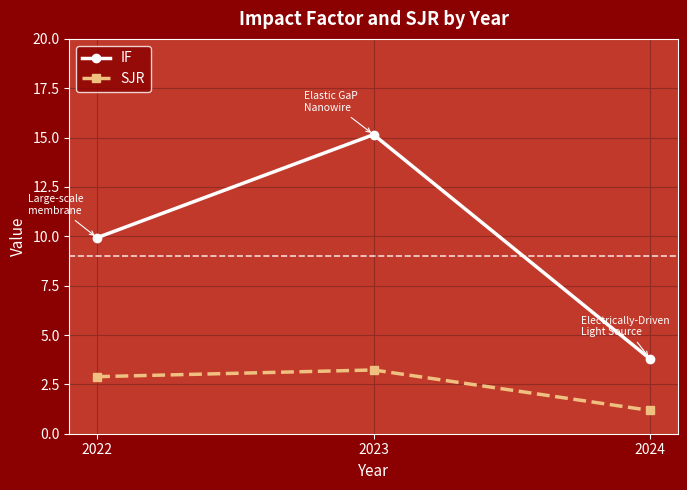

Read the IF value at 2022.

9.9